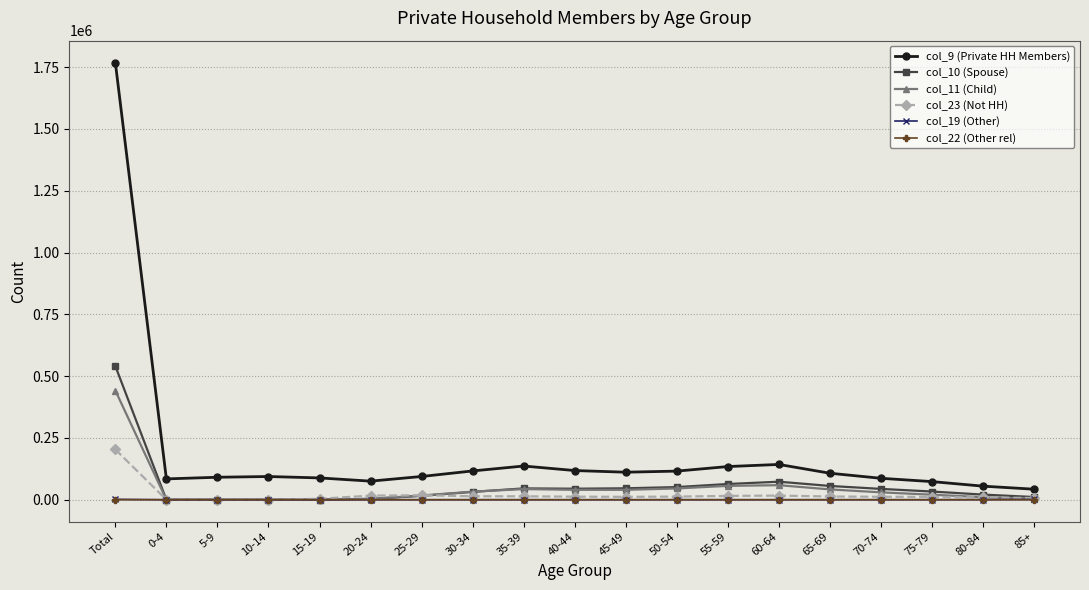

Count the number of data series in this chart.

6